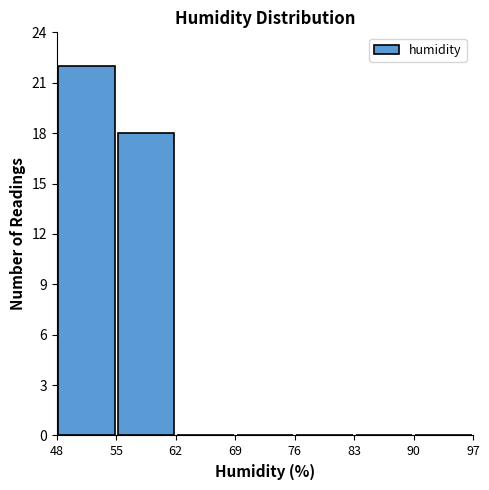

Reading left to right, transcribe this chart: for each bar, give the range it covers on the x-axis and its height. The values are not printed on the chart, so give them approximately, as read against the axis.

48 to 55: 22
55 to 62: 18
62 to 69: 0
69 to 76: 0
76 to 83: 0
83 to 90: 0
90 to 97: 0